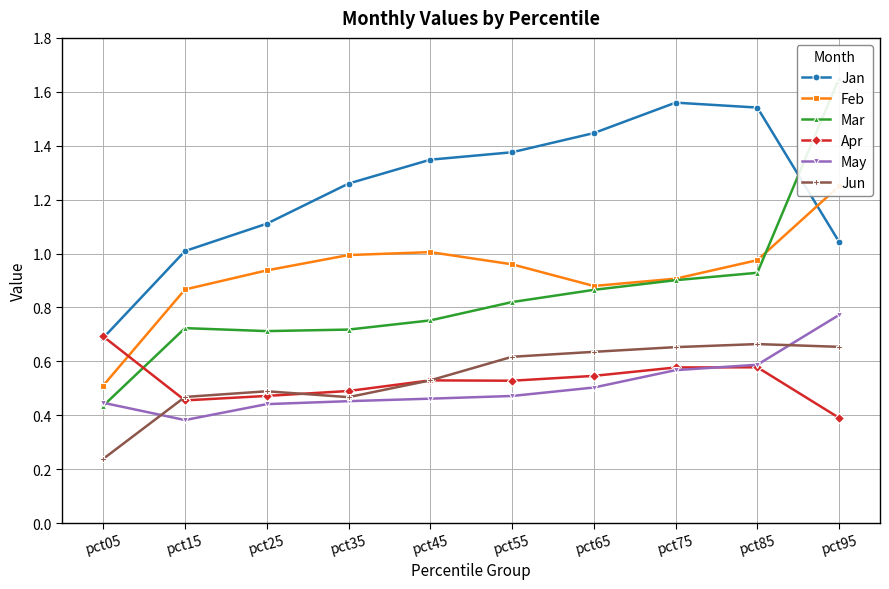

Which has a higher value, pct65 or pct05?

pct65